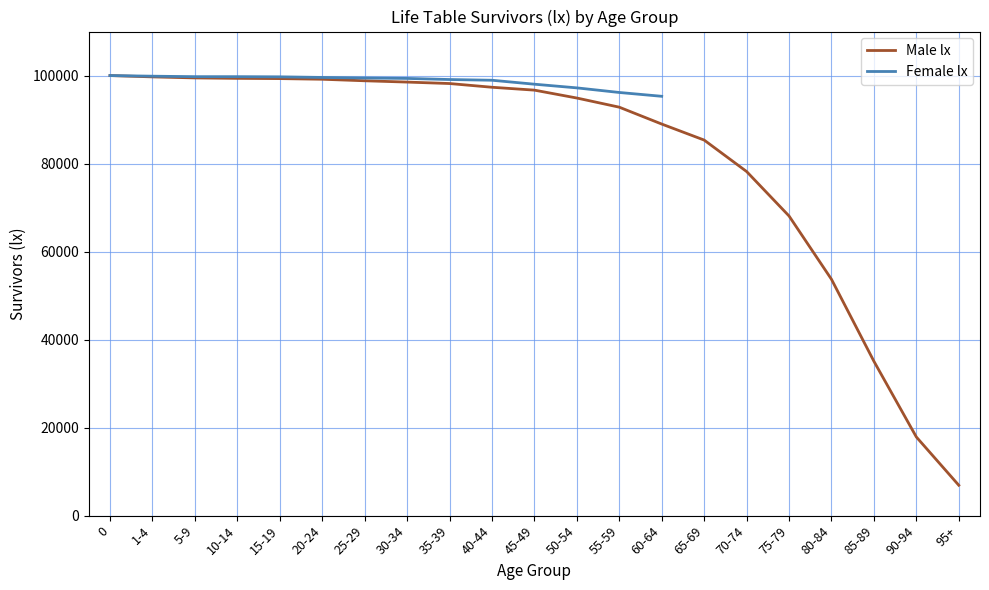

What is the minimum value shown in the chart?

6907